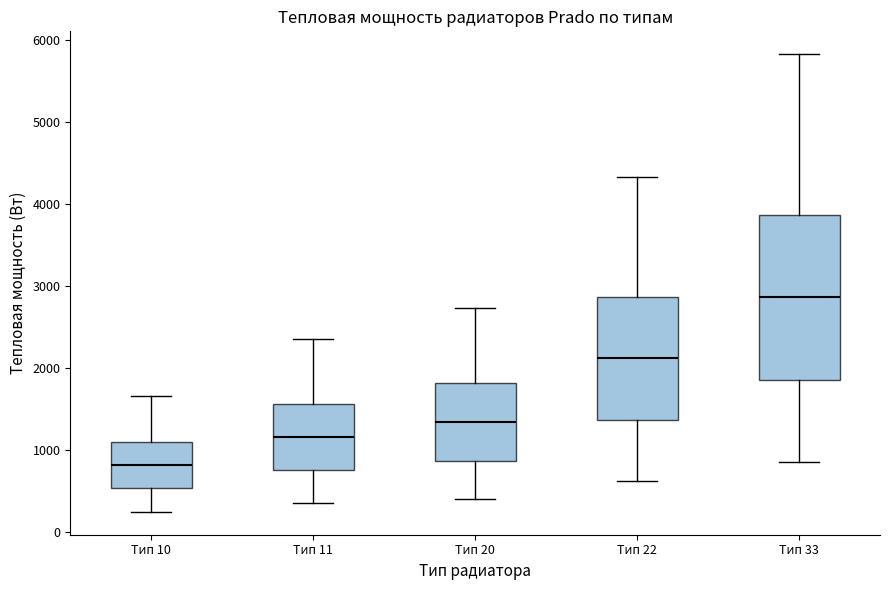

Reading left to right, transcribe this box plot: for each box, give where its median line is, the range the box spans, and where its two whiskers end, as read against the y-axis. The values are not printed on the chart, so give them approximately, as read against the axis.

Тип 10: median 800, box 500 to 1100, whiskers 300 to 1700
Тип 11: median 1200, box 800 to 1600, whiskers 400 to 2300
Тип 20: median 1300, box 900 to 1800, whiskers 400 to 2700
Тип 22: median 2100, box 1400 to 2900, whiskers 600 to 4300
Тип 33: median 2900, box 1900 to 3900, whiskers 900 to 5800